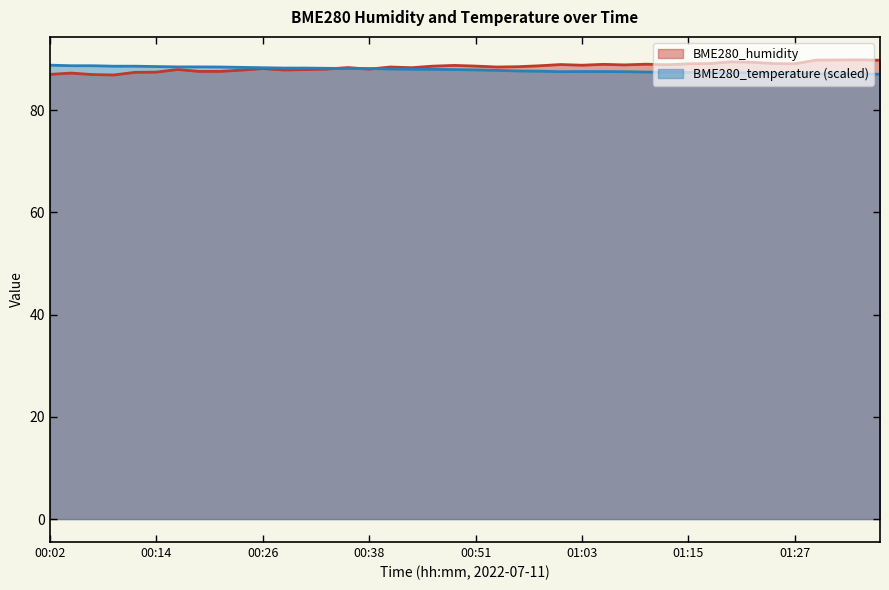

What is the total value across all series at 00:02?

175.8